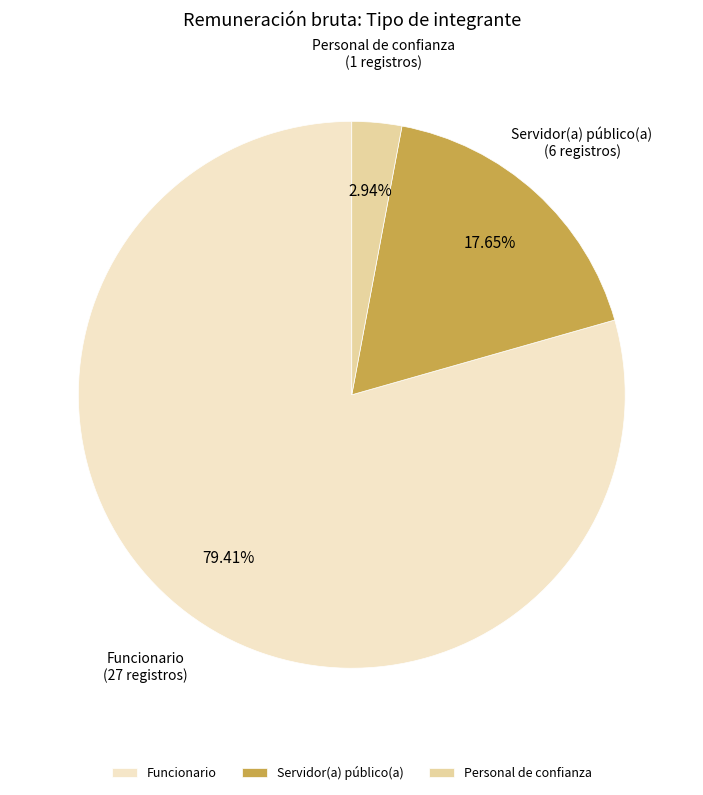

Count the number of slices in the pie.

3